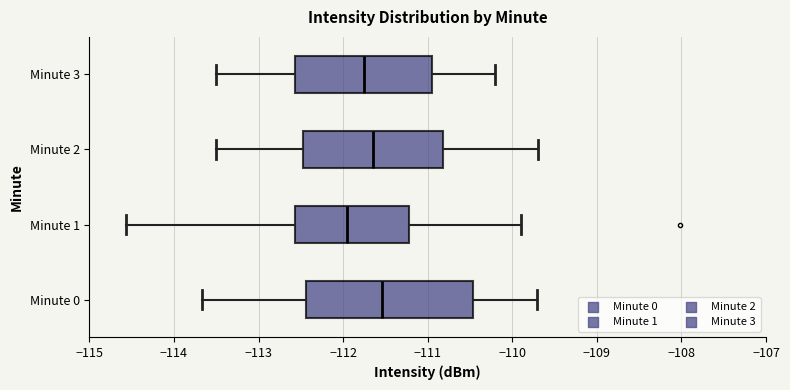

Where is the right edge of the box for Minute 3 on the x-axis? The values are not printed on the chart, so give them approximately, as read against the axis.

-110.9